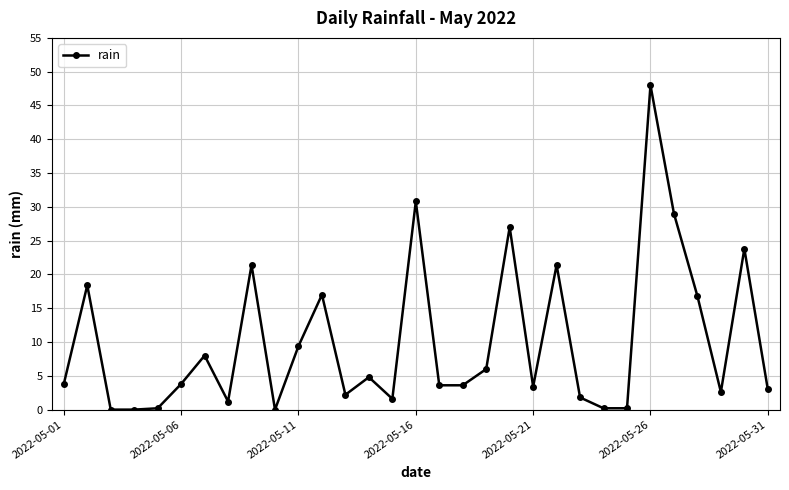

Count the number of data series in this chart.

1